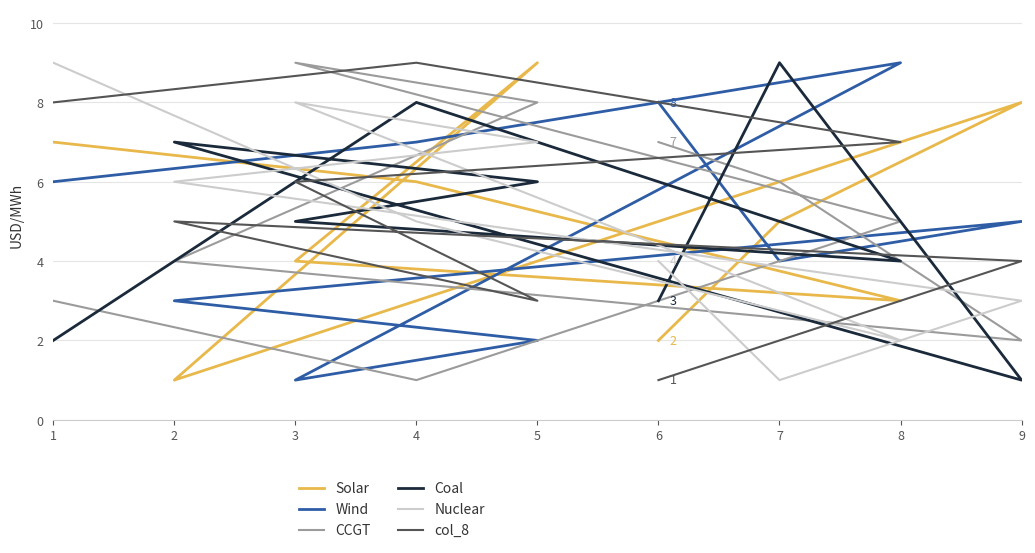

At which label is col_8 closest to 5?

2